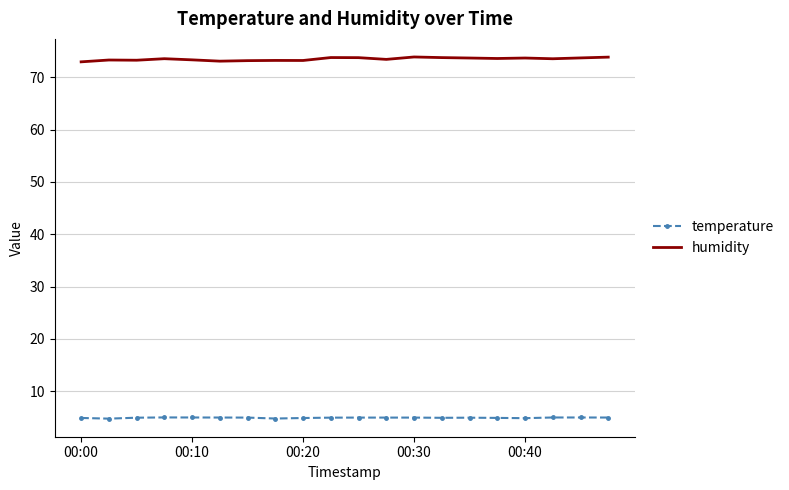

Rank the series by their average value, from highest to lowest.

humidity, temperature